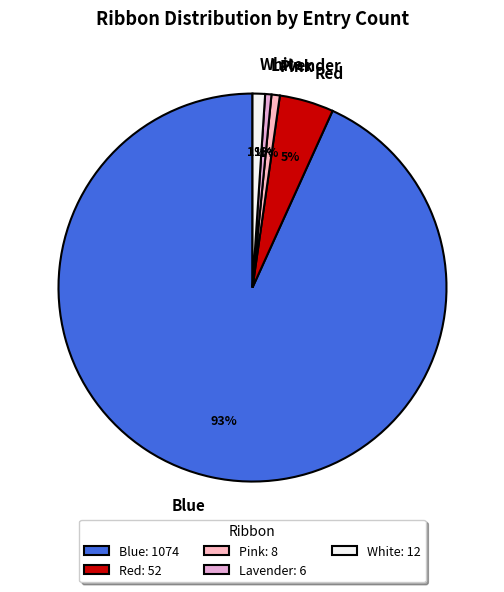

Is there a majority slice in this chart?

Yes